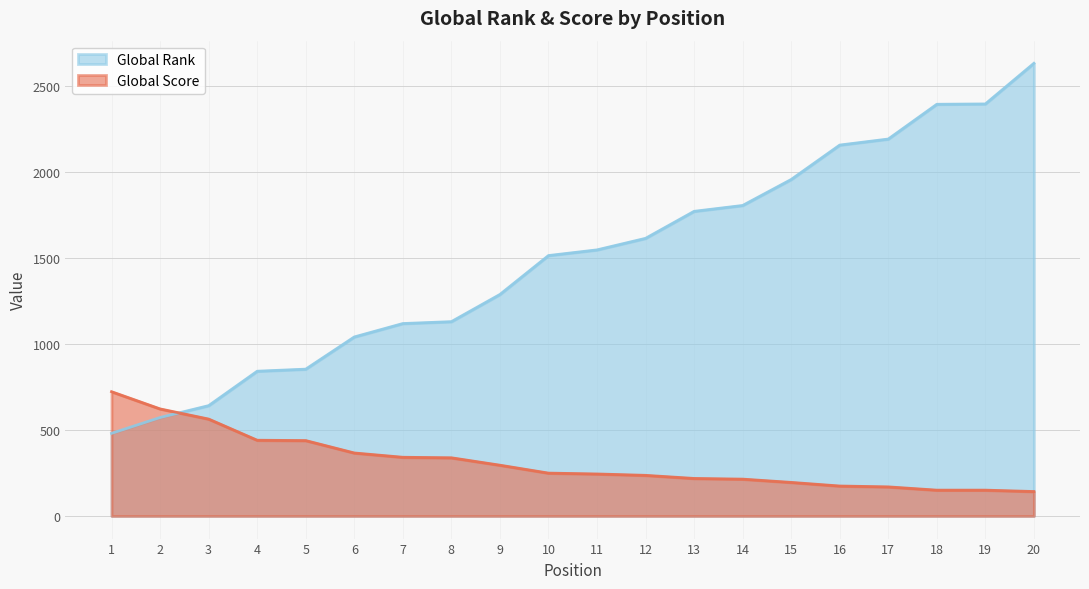

What is the sum of the Global Score values at 6 and 2?

988